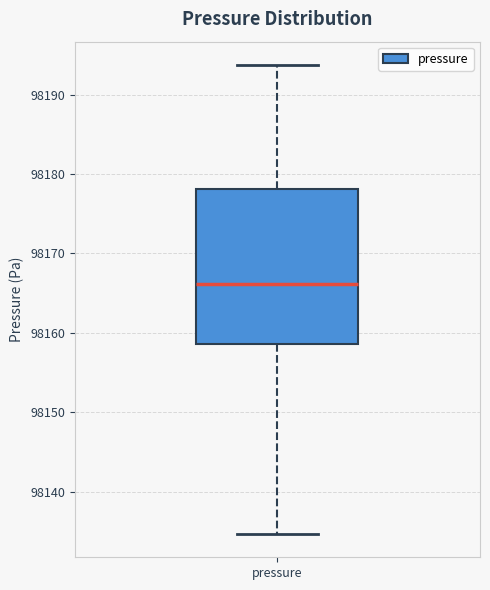

Where is the lower edge of the box for pressure on the y-axis? The values are not printed on the chart, so give them approximately, as read against the axis.

98159